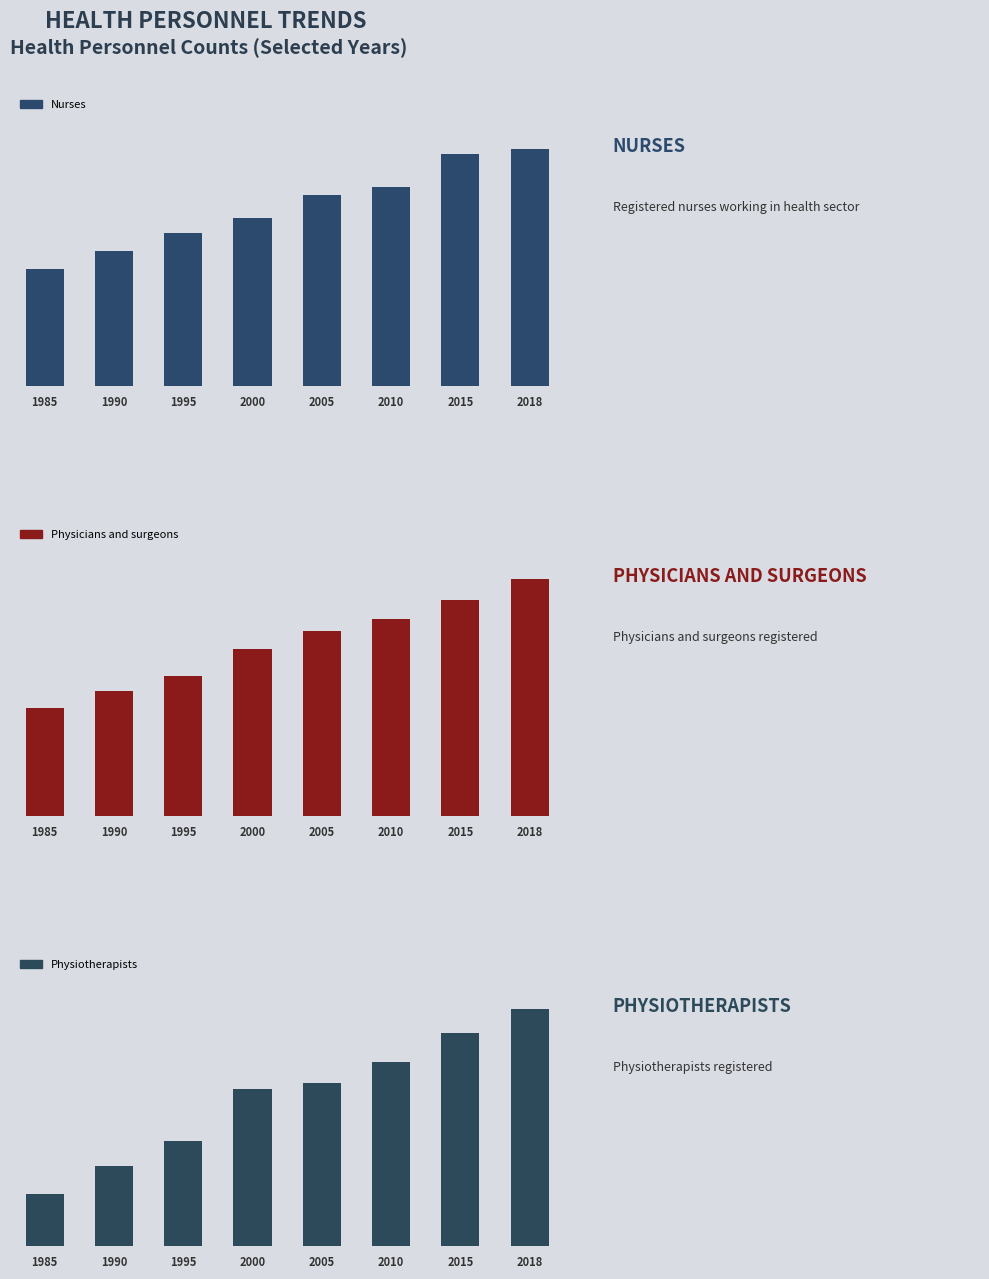

Which series has the largest range (max minus min)?

Nurses